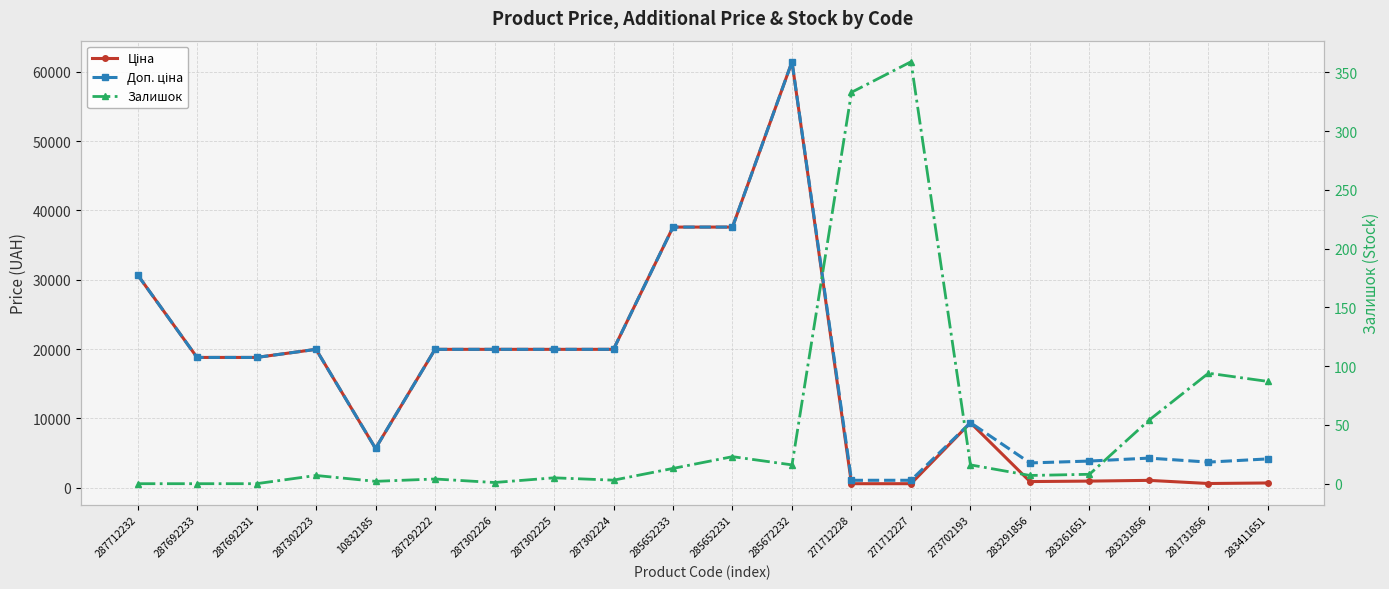

Is this an area chart (filled region under the line)?

No